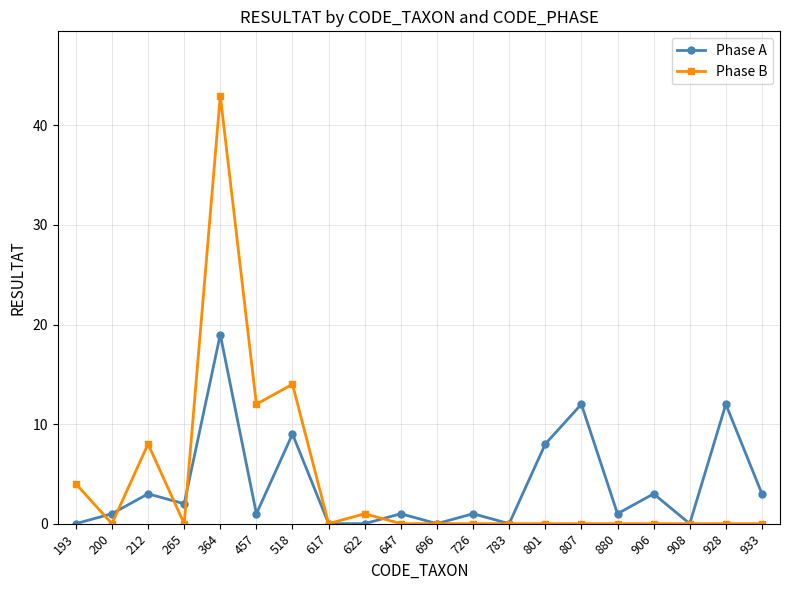

True or false: Phase A and Phase B intersect in this chart.

True